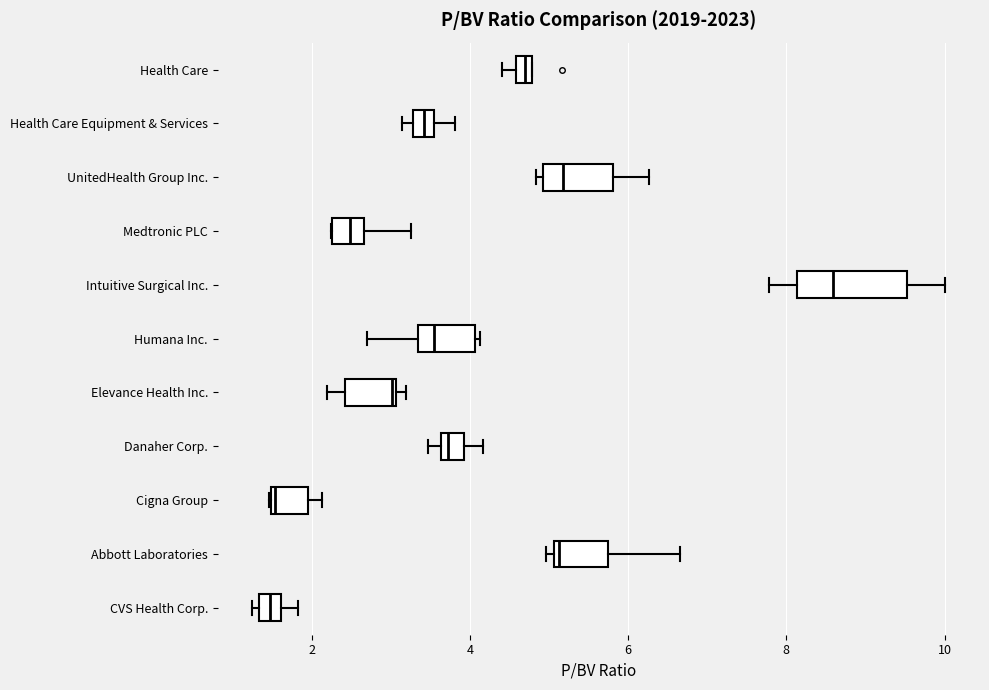

Where does the left whisker of the box for Humana Inc. end on the x-axis? The values are not printed on the chart, so give them approximately, as read against the axis.

2.8